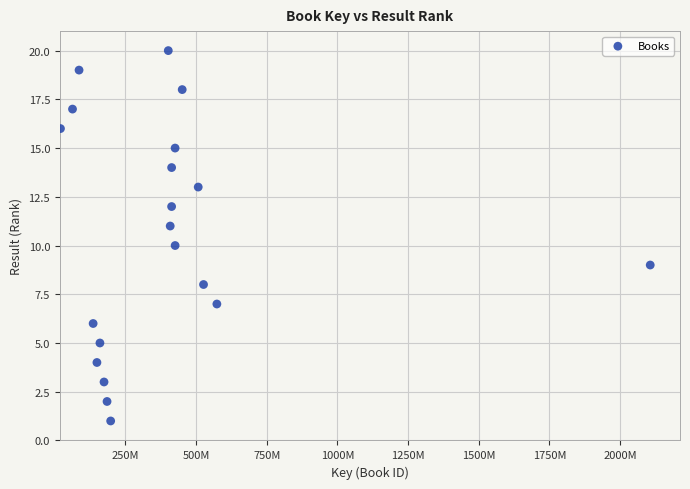

What is the range of X values (max minus min)?

2086787149